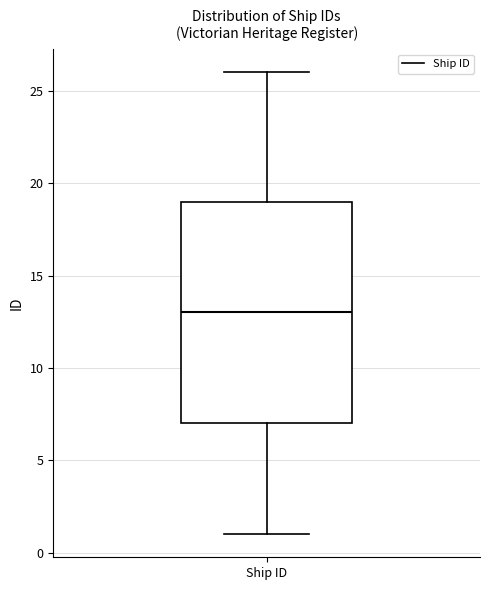

Read this box plot against the y-axis: the position of the median line, the range covered by the box, and the ends of both whiskers. The values are not printed on the chart, so give them approximately, as read against the axis.

median 13, box 7 to 19, whiskers 1 to 26